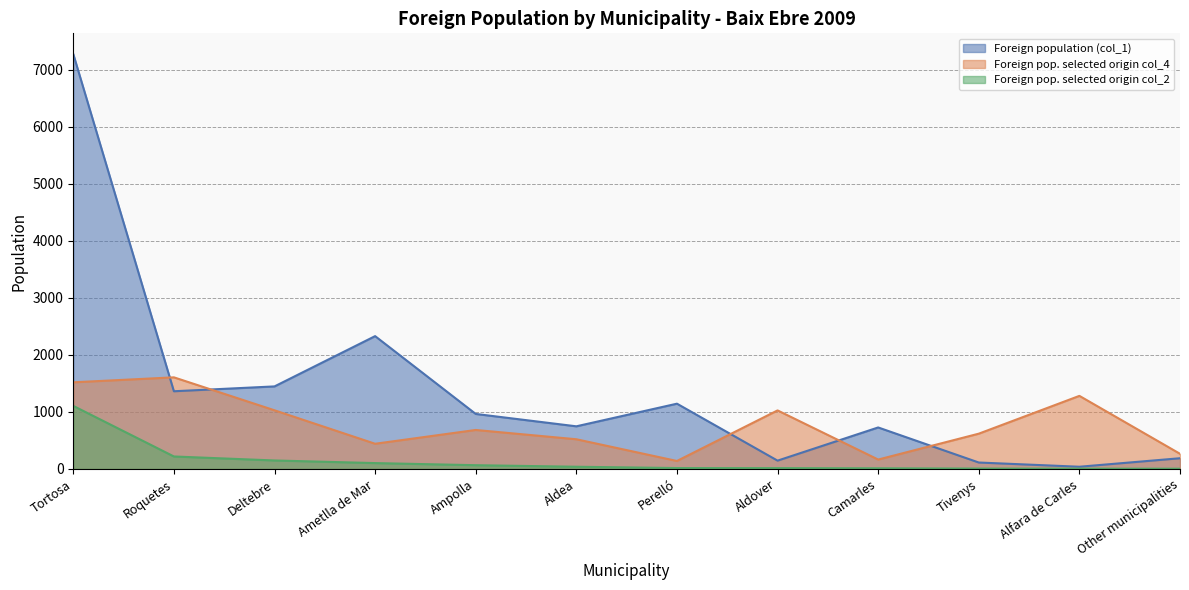

What is the difference between the maximum and minimum values in the Foreign population (col_1) series?

7238